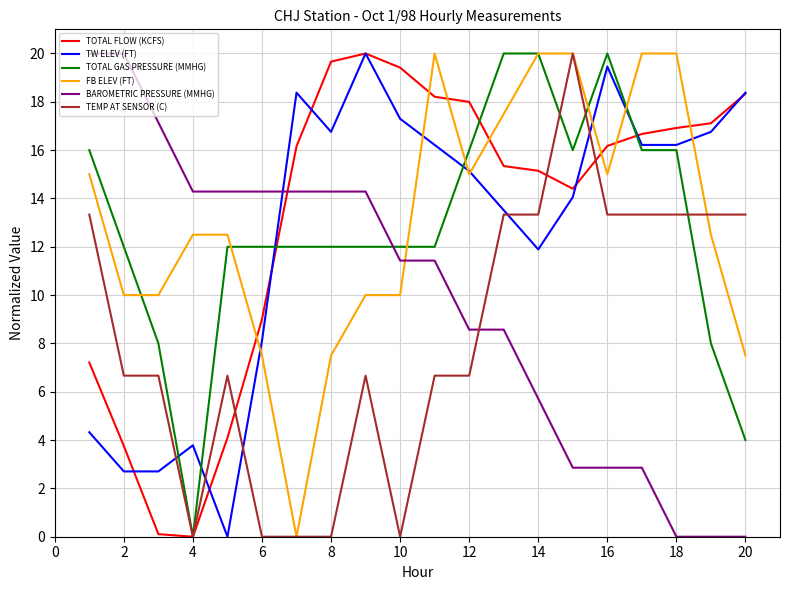

Reading left to right, list all the values displayed in this chart.

TOTAL FLOW (KCFS): 7.2	3.8	0.1	0.0	4.1	9.0	16.2	19.7	20.0	19.4	18.2	18.0	15.3	15.1	14.4	16.2	16.7	16.9	17.1	18.3
TW ELEV (FT): 4.3	2.7	2.7	3.8	0.0	8.1	18.4	16.8	20.0	17.3	16.2	15.1	13.5	11.9	14.1	19.5	16.2	16.2	16.8	18.4
TOTAL GAS PRESSURE (MMHG): 16.0	12.0	8.0	0.0	12.0	12.0	12.0	12.0	12.0	12.0	12.0	16.0	20.0	20.0	16.0	20.0	16.0	16.0	8.0	4.0
FB ELEV (FT): 15.0	10.0	10.0	12.5	12.5	7.5	0.0	7.5	10.0	10.0	20.0	15.0	17.5	20.0	20.0	15.0	20.0	20.0	12.5	7.5
BAROMETRIC PRESSURE (MMHG): 20.0	20.0	17.1	14.3	14.3	14.3	14.3	14.3	14.3	11.4	11.4	8.6	8.6	5.7	2.9	2.9	2.9	0.0	0.0	0.0
TEMP AT SENSOR (C): 13.3	6.7	6.7	0.0	6.7	0.0	0.0	0.0	6.7	0.0	6.7	6.7	13.3	13.3	20.0	13.3	13.3	13.3	13.3	13.3